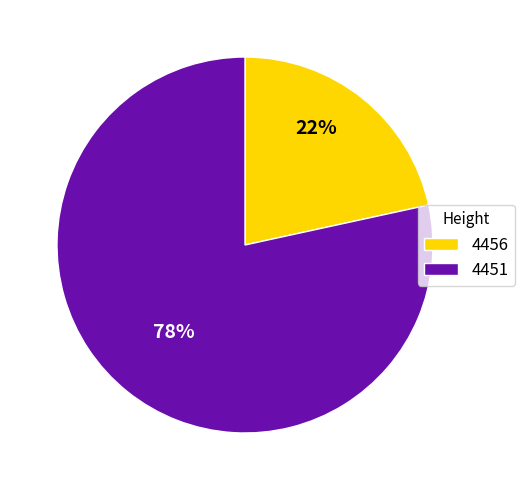

Which category has the smallest portion of the pie?

4456